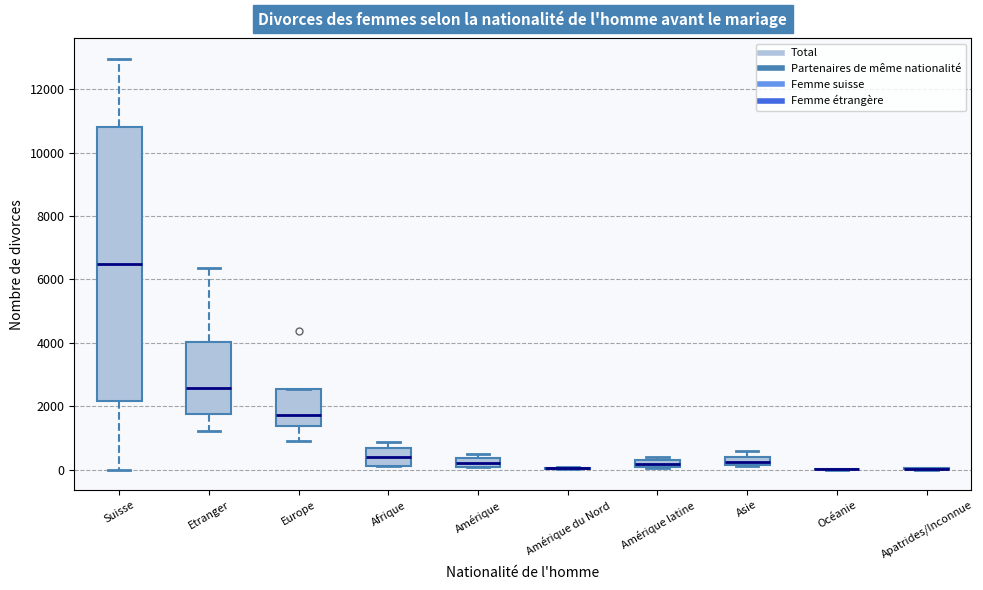

Where is the lower edge of the box for Amérique on the y-axis? The values are not printed on the chart, so give them approximately, as read against the axis.

0